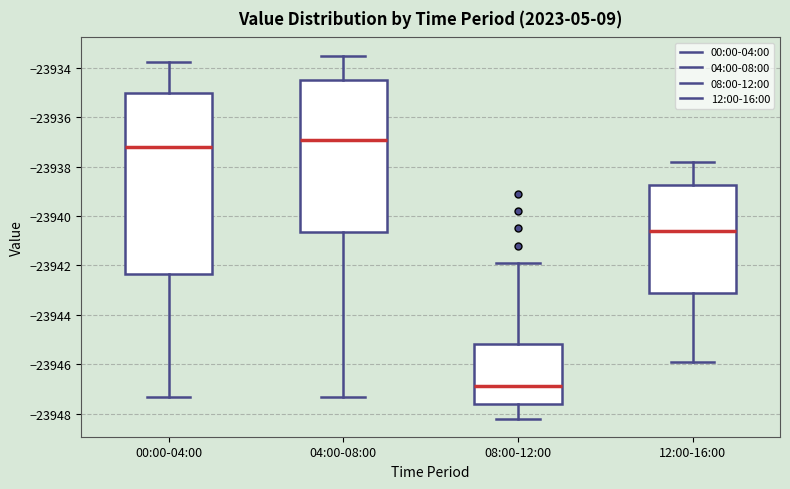

Reading left to right, transcribe this box plot: for each box, give where its median line is, the range the box spans, and where its two whiskers end, as read against the y-axis. The values are not printed on the chart, so give them approximately, as read against the axis.

00:00-04:00: median -23937.2, box -23942.4 to -23935.0, whiskers -23947.4 to -23933.8
04:00-08:00: median -23936.8, box -23940.6 to -23934.4, whiskers -23947.4 to -23933.4
08:00-12:00: median -23946.8, box -23947.6 to -23945.2, whiskers -23948.2 to -23941.8
12:00-16:00: median -23940.6, box -23943.2 to -23938.8, whiskers -23945.8 to -23937.8